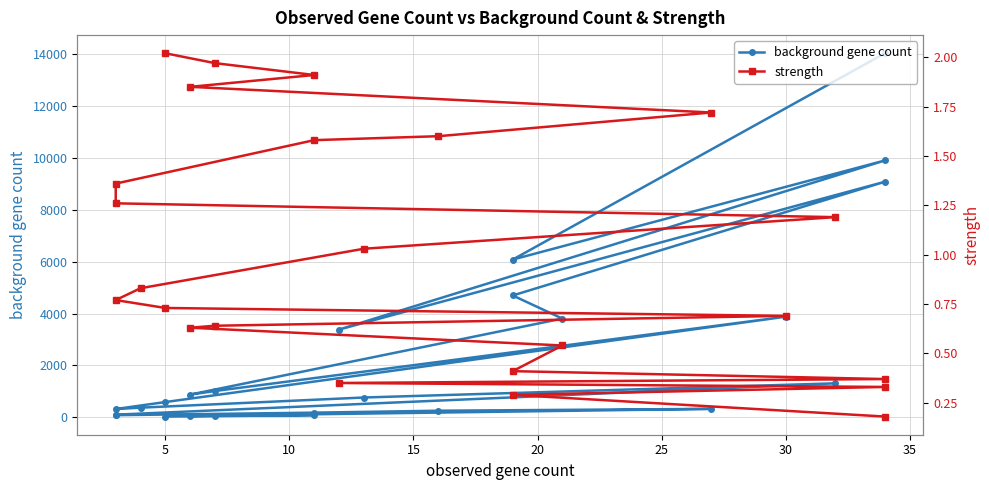

What is the label of the 3rd point from the left?

10